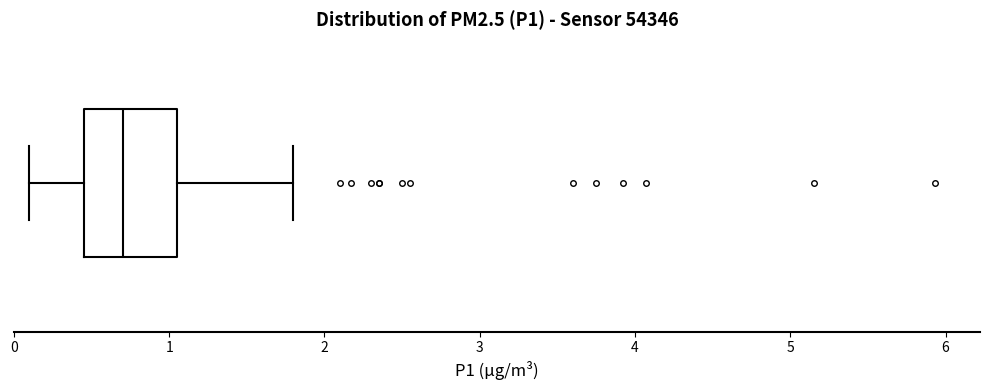

Where does the median line of the box sit on the x-axis? The values are not printed on the chart, so give them approximately, as read against the axis.

0.7